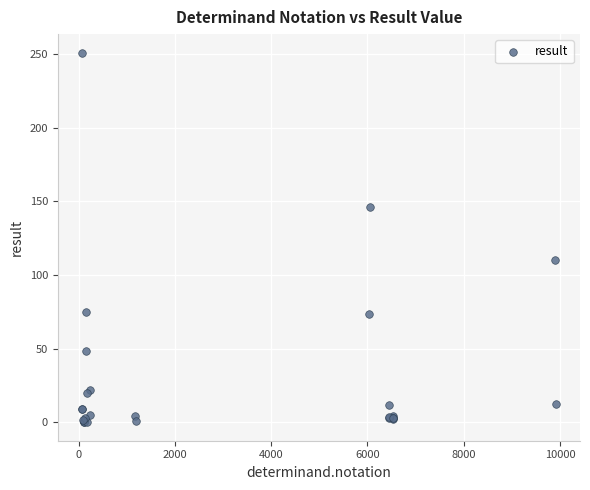

What Y value in the scatter plot is closest to 125?

110.0